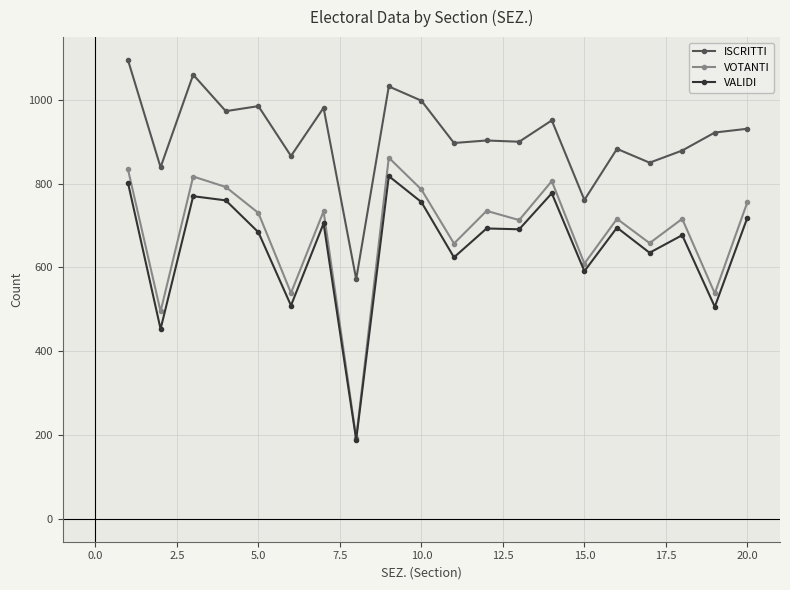

True or false: ISCRITTI and VOTANTI intersect in this chart.

False